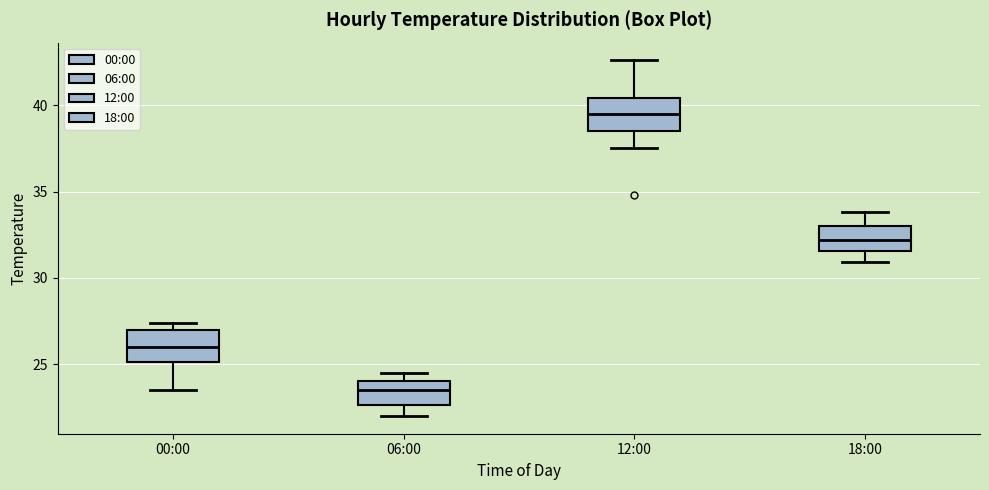

Which box's median line is the highest?

12:00